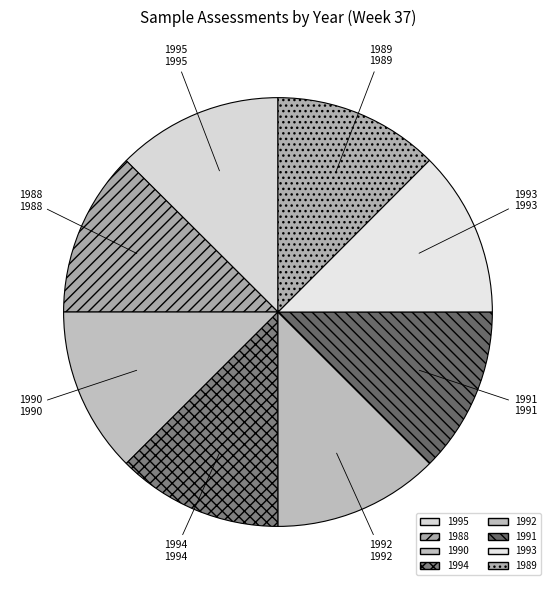

The 1992 slice represents 13% of the pie. True or false?

True